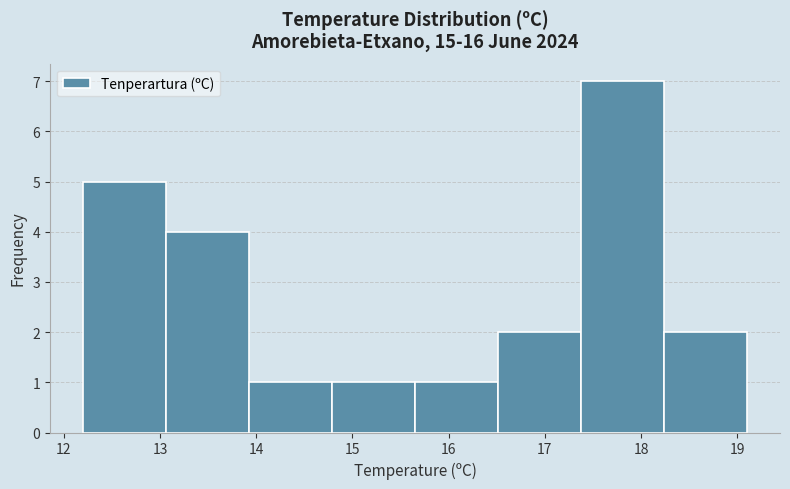

Reading left to right, list every bar in this chart as the range it spans on the x-axis followed by its height. Neither the bar edges nor the heights are printed on the chart, so give them approximately, as read against the axes.

12.2 to 13.1: 5
13.1 to 13.9: 4
13.9 to 14.8: 1
14.8 to 15.7: 1
15.7 to 16.5: 1
16.5 to 17.4: 2
17.4 to 18.2: 7
18.2 to 19.1: 2